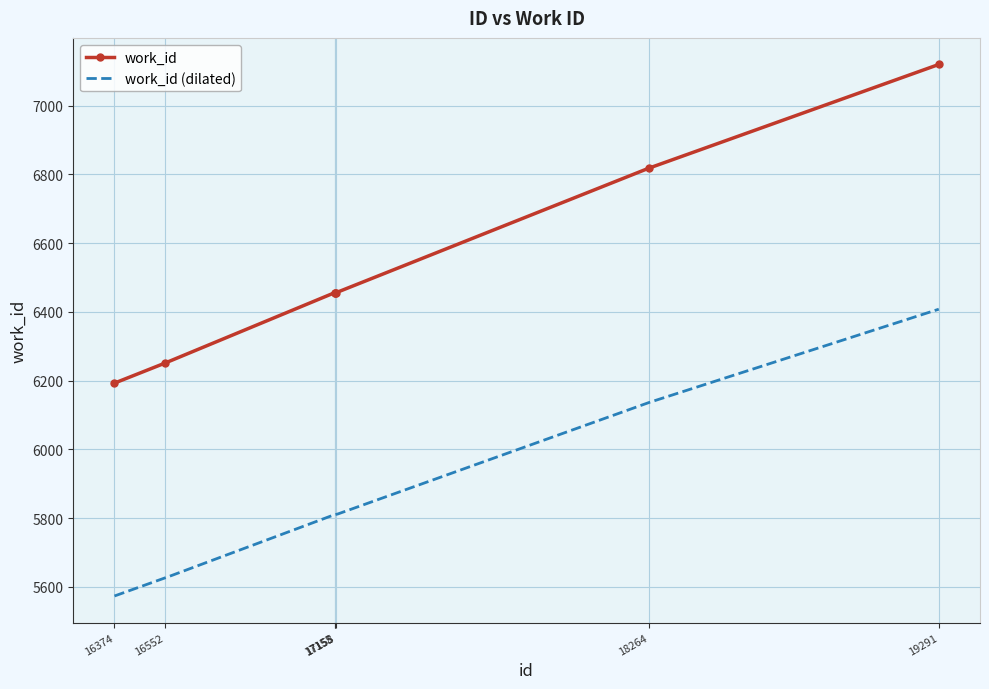

Is it true that the value at 17155 is 2664?

False